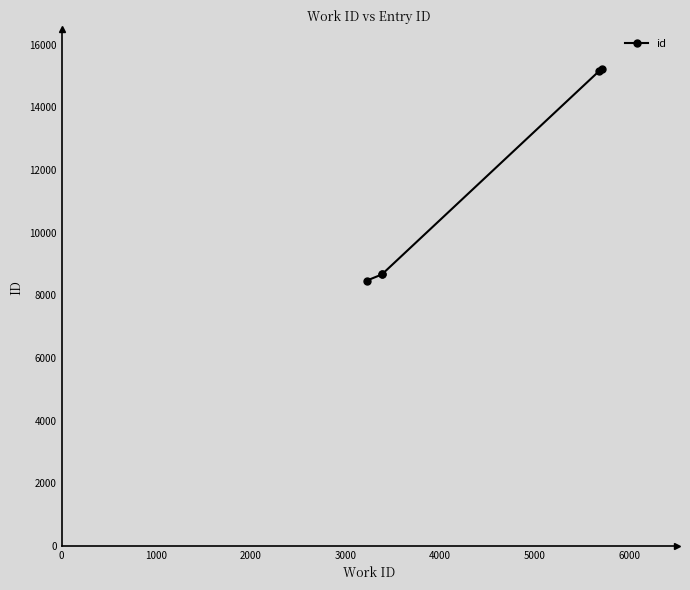

What is the average value?

11238